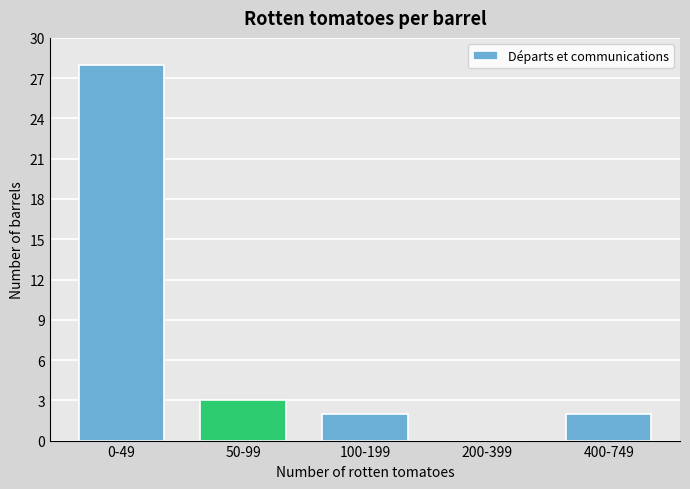

Reading right to left, what are all the values shown in this chart?

400-749=2	200-399=0	100-199=2	50-99=3	0-49=28